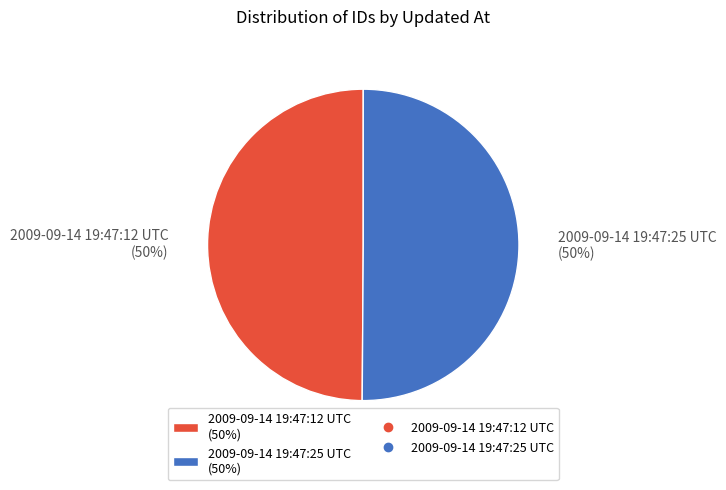

The 2009-09-14 19:47:25 UTC (50%) slice represents 59% of the pie. True or false?

False